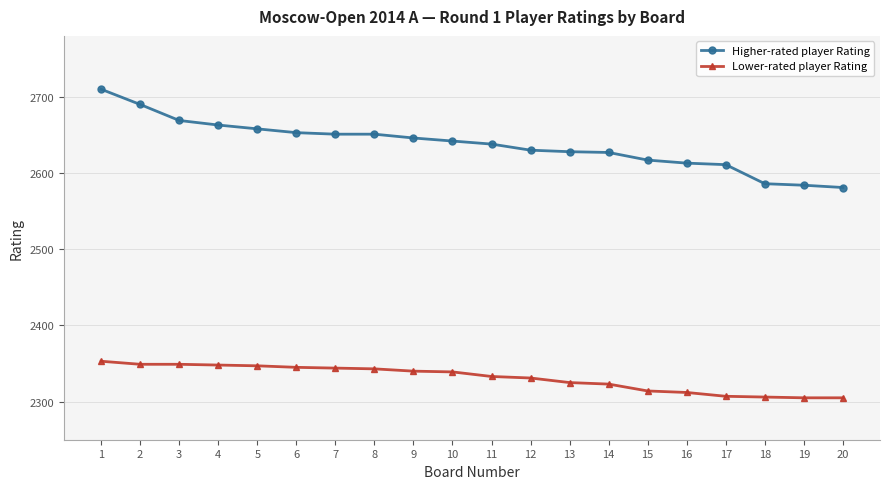

True or false: Lower-rated player Rating has a value of 1388 at 14.

False